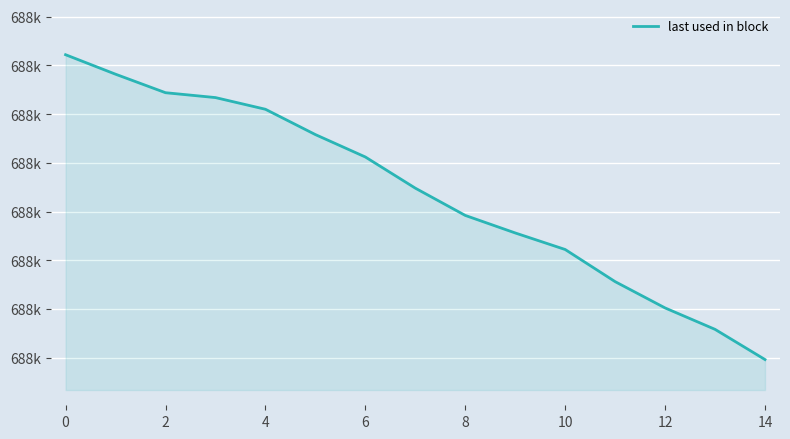

Is this an area chart (filled region under the line)?

Yes